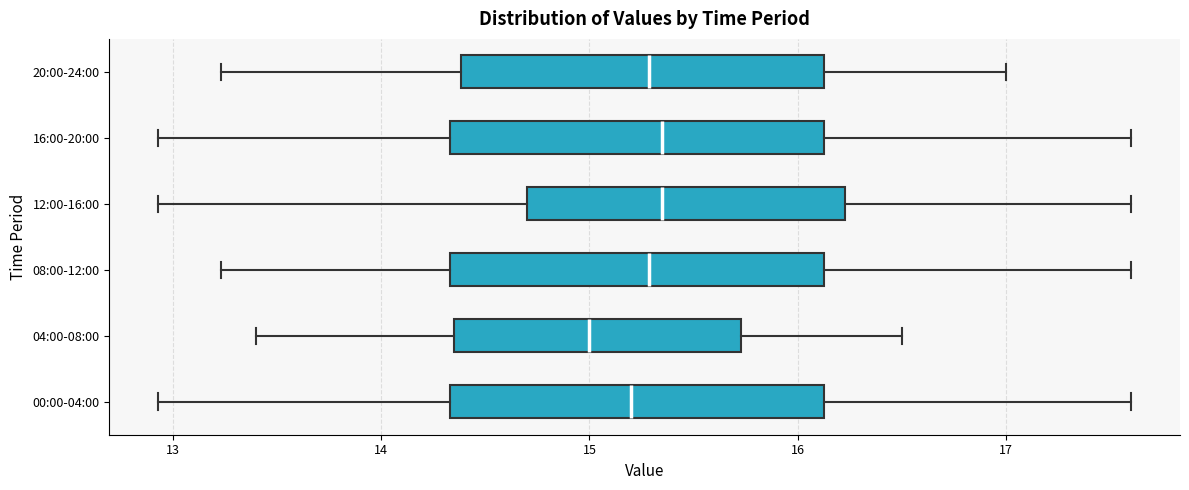

Which box has the furthest to the left median line?

04:00-08:00